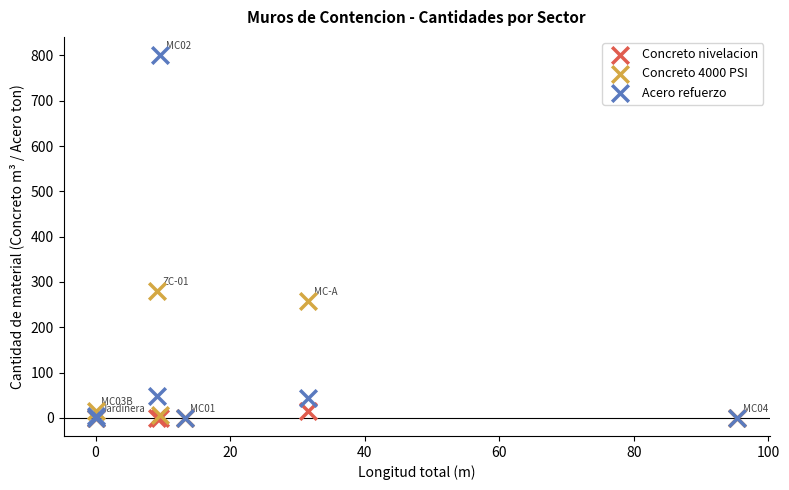

Across all series, what Y value is closest to 400?

279.9